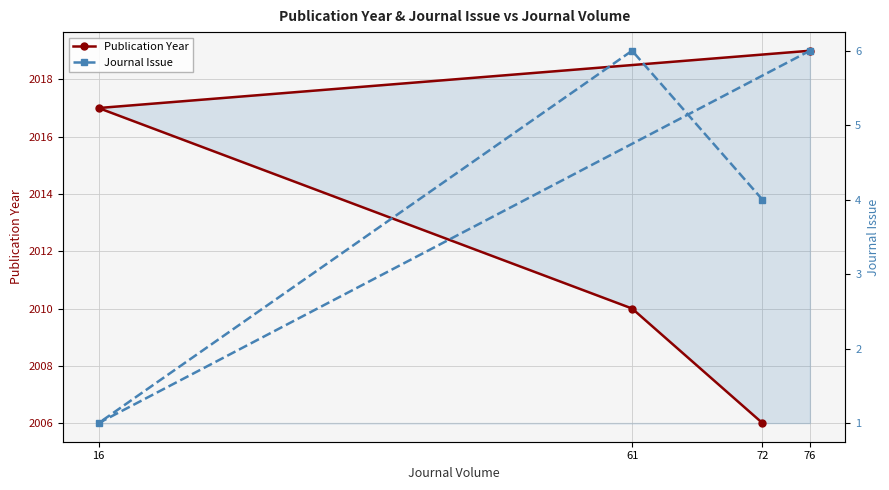

What is the difference between the second highest and second lowest values in the Journal Issue series?

2